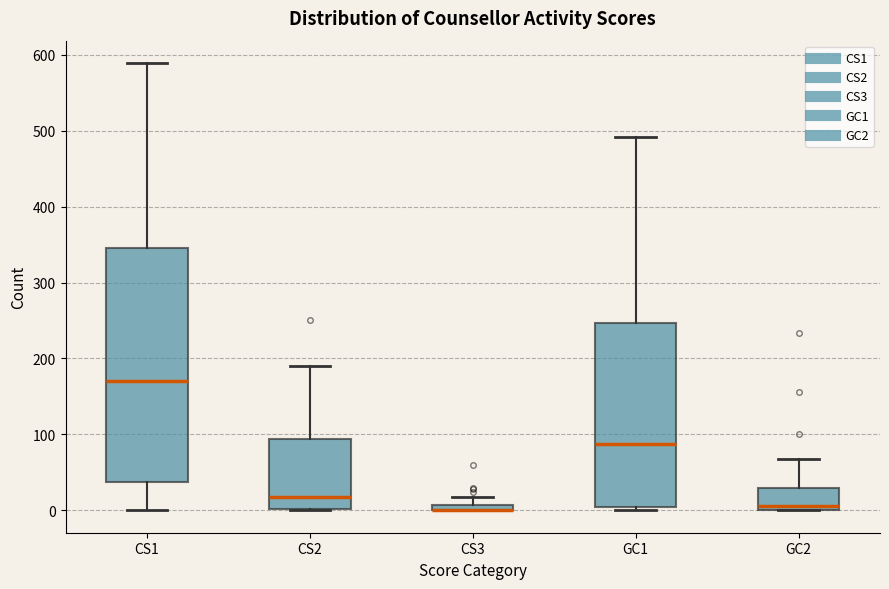

Comparing the boxes themselves (not the whiskers), which one is the tallest?

CS1